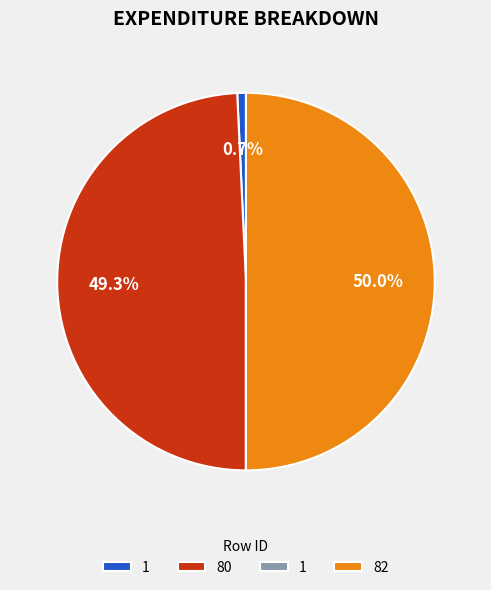

Which slice is the smallest?

1